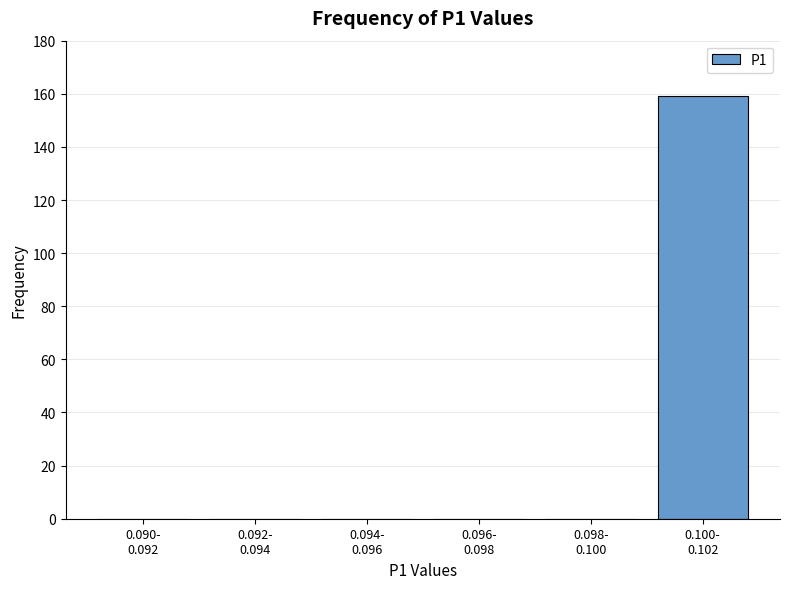

What is the greatest value displayed?

159